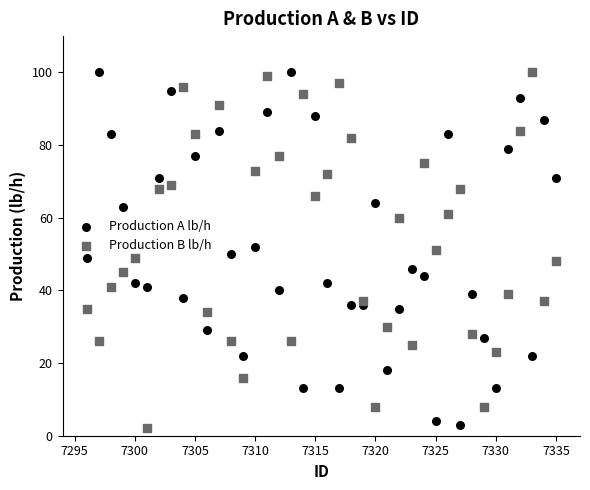

What is the X range (max minus min) for the scatter plot?

39